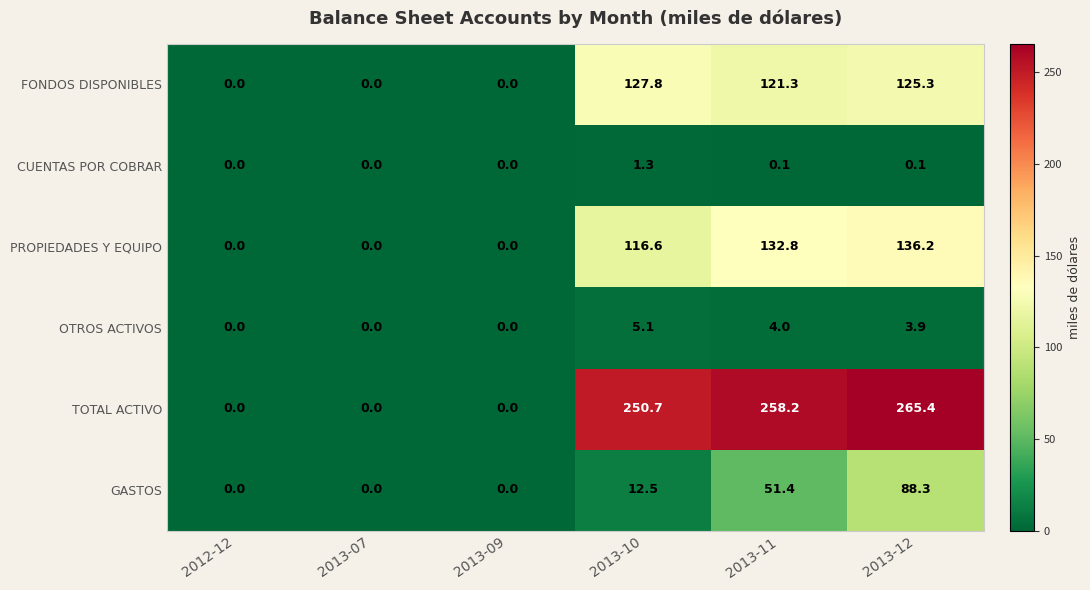

What is the maximum value shown in the chart?

265.4